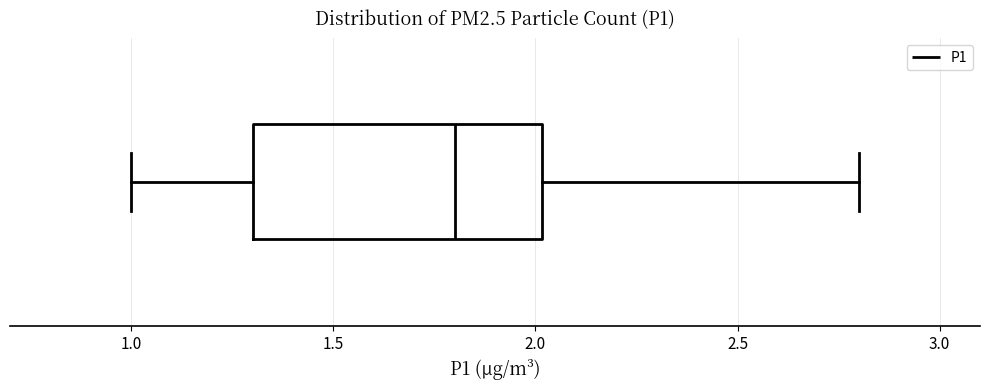

Read this box plot against the x-axis: the position of the median line, the range covered by the box, and the ends of both whiskers. The values are not printed on the chart, so give them approximately, as read against the axis.

median 1.8, box 1.3 to 2.0, whiskers 1.0 to 2.8